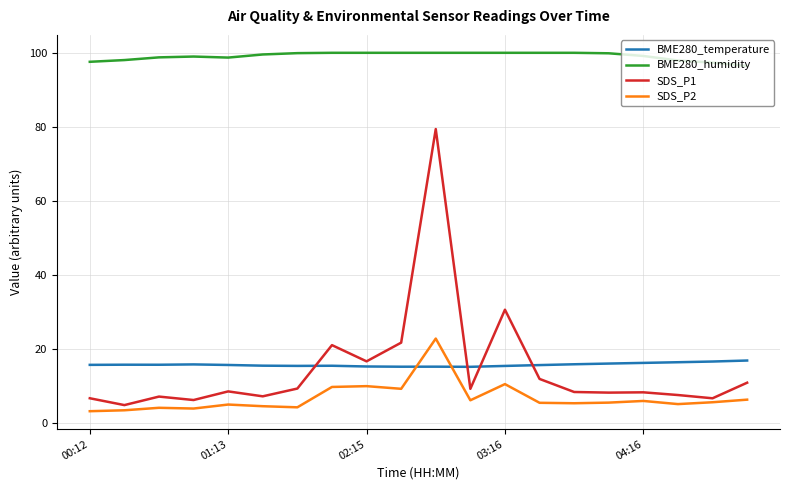

What is the minimum value shown in the chart?

3.2